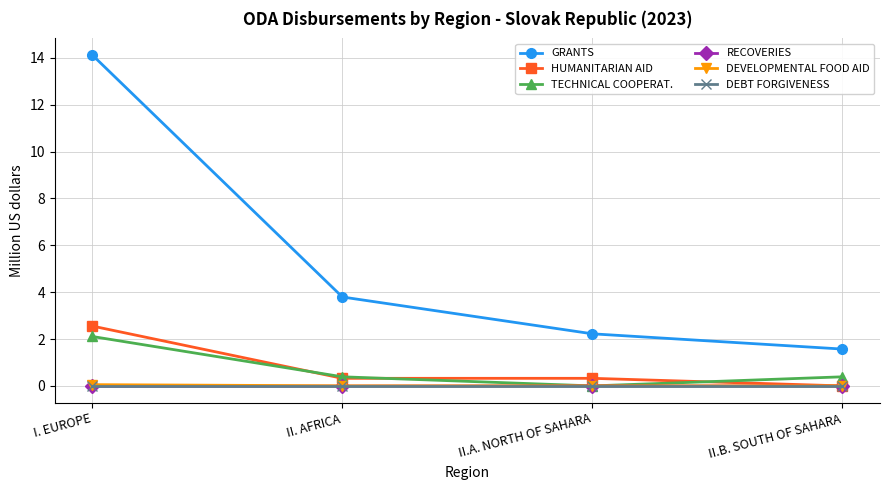

Is the value of TECHNICAL COOPERAT. at II.A. NORTH OF SAHARA greater than the value of HUMANITARIAN AID at II.A. NORTH OF SAHARA?

No